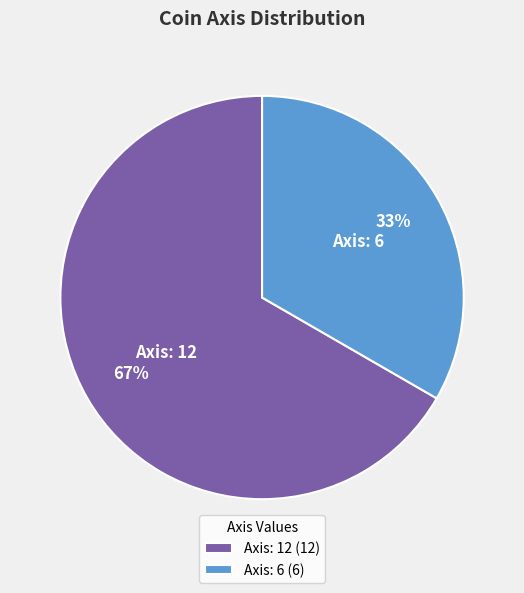

How many segments does this pie chart have?

2